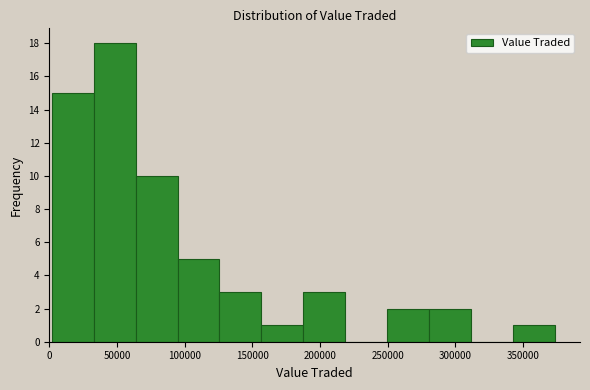

Reading left to right, transcribe this chart: for each bar, give the range it covers on the x-axis and its height. Neither the bar edges nor the heights are printed on the chart, so give them approximately, as read against the axes.

0 to 35000: 15
35000 to 65000: 18
65000 to 95000: 10
95000 to 125000: 5
125000 to 155000: 3
155000 to 190000: 1
190000 to 220000: 3
220000 to 250000: 0
250000 to 280000: 2
280000 to 310000: 2
310000 to 345000: 0
345000 to 375000: 1